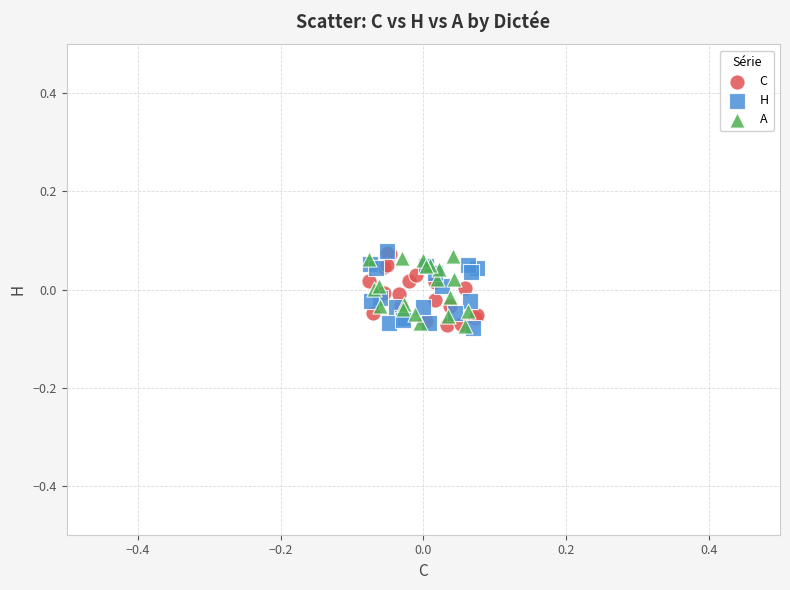

What are all the series names shown in the legend?

C, H, A